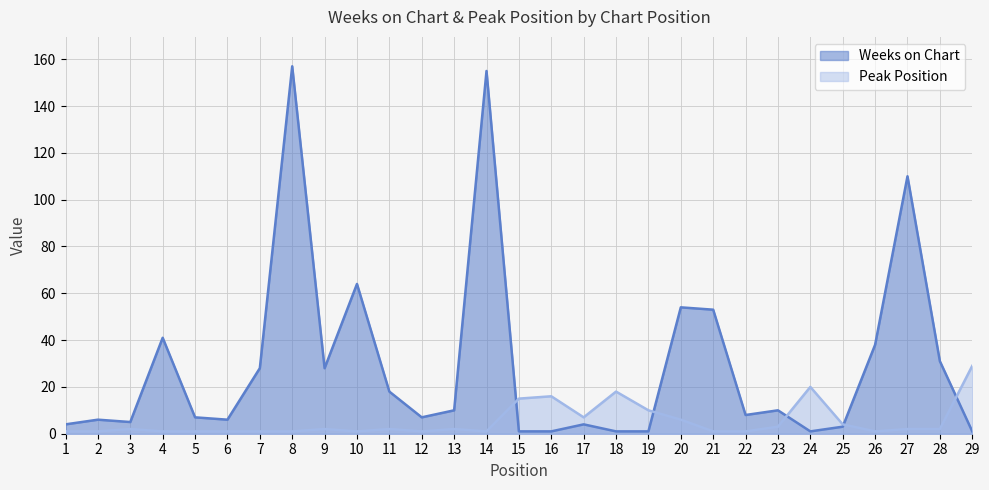

The Weeks on Chart series shows 39 at 9. True or false?

False